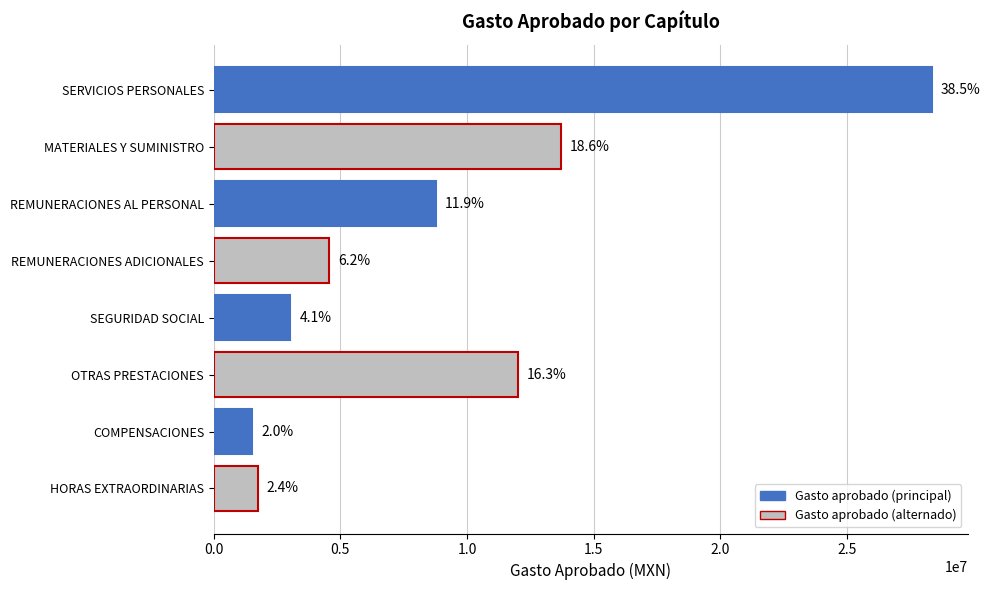

Are the bars horizontal?

Yes